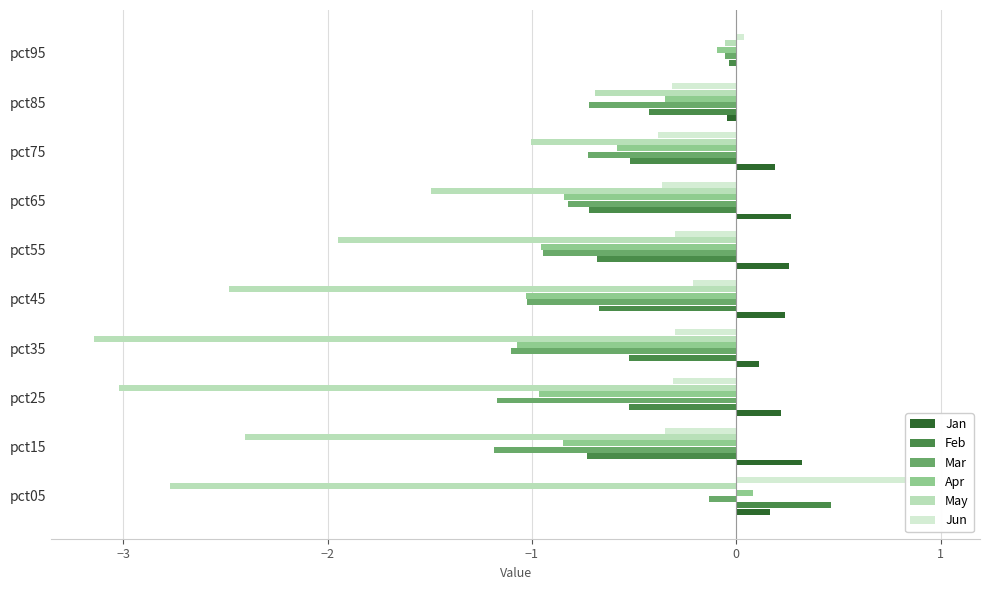

Does the chart contain stacked bars?

No